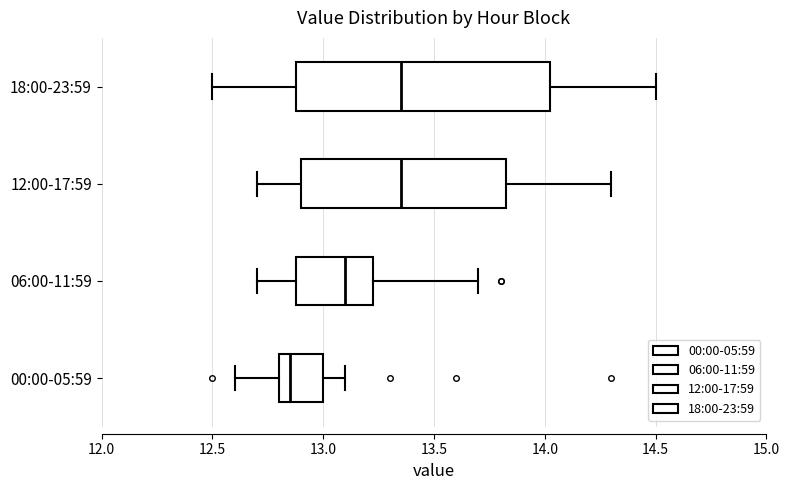

Reading bottom to top, read every box against the x-axis: the position of its median line, the range the box covers, and the ends of its whiskers. The values are not printed on the chart, so give them approximately, as read against the axis.

00:00-05:59: median 12.85, box 12.80 to 13.00, whiskers 12.60 to 13.10
06:00-11:59: median 13.10, box 12.90 to 13.25, whiskers 12.70 to 13.70
12:00-17:59: median 13.35, box 12.90 to 13.85, whiskers 12.70 to 14.30
18:00-23:59: median 13.35, box 12.90 to 14.05, whiskers 12.50 to 14.50